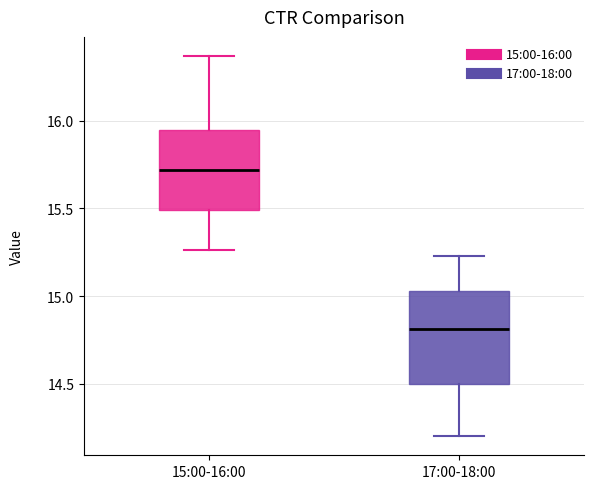

Where does the upper whisker of the box for 17:00-18:00 end on the y-axis? The values are not printed on the chart, so give them approximately, as read against the axis.

15.25